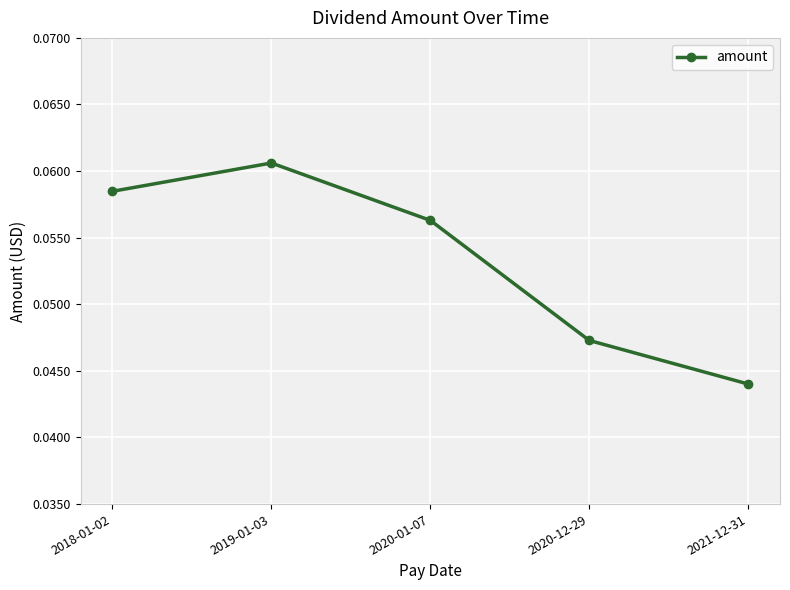

What is the sum of all values?

0.3